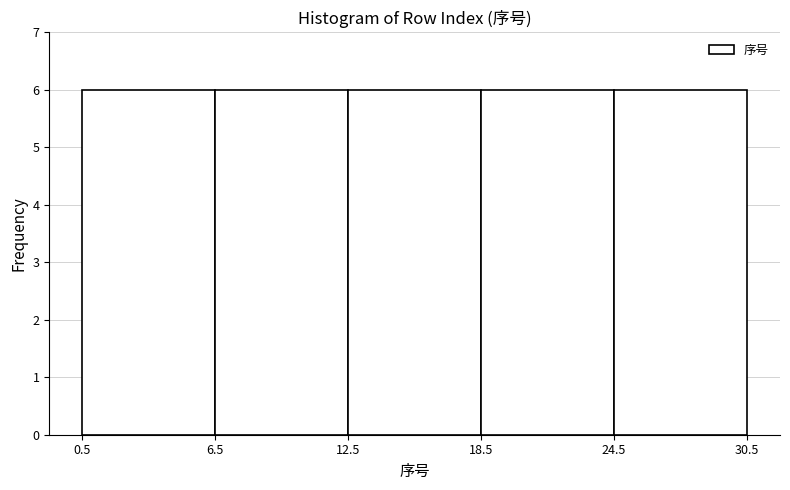

Reading left to right, list every bar in this chart as the range it spans on the x-axis followed by its height. The values are not printed on the chart, so give them approximately, as read against the axis.

0.5 to 6.5: 6
6.5 to 12.5: 6
12.5 to 18.5: 6
18.5 to 24.5: 6
24.5 to 30.5: 6